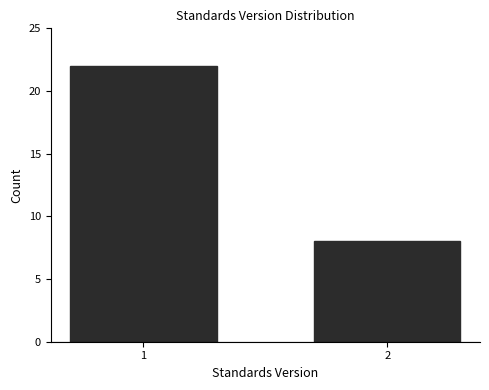

Reading left to right, extract all data points from this chart.

1=22	2=8